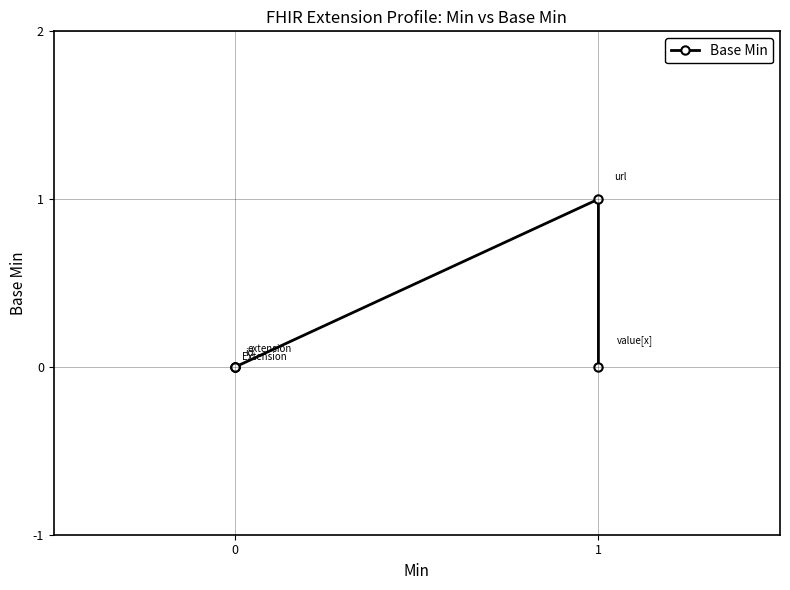

How many lines are shown in the chart?

1